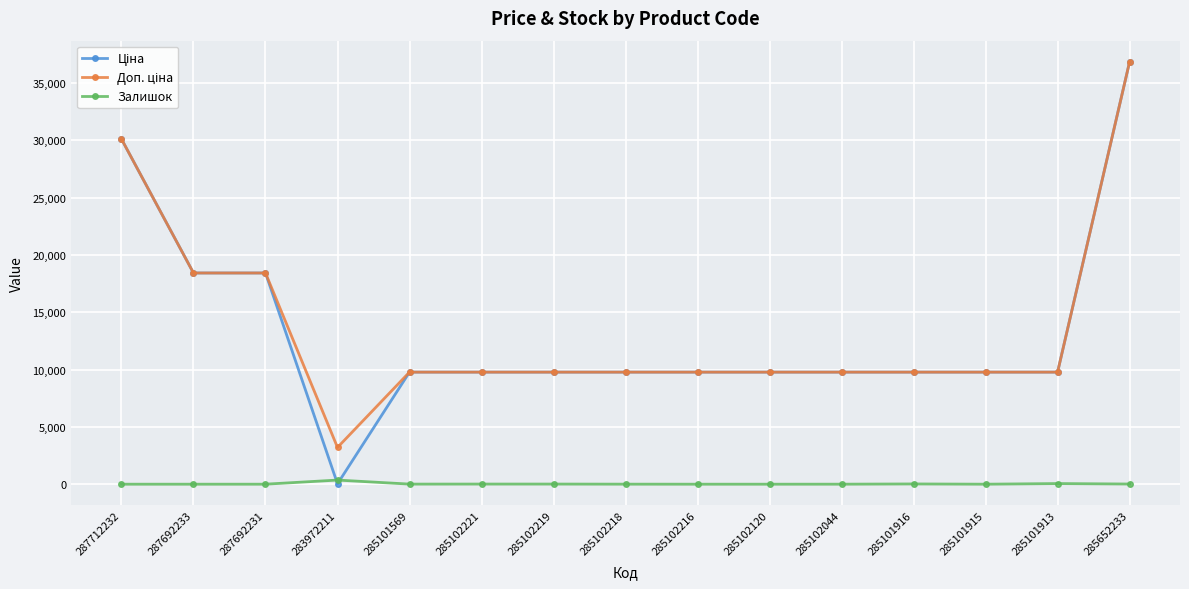

At which category is the sum across all series the highest?

285652233